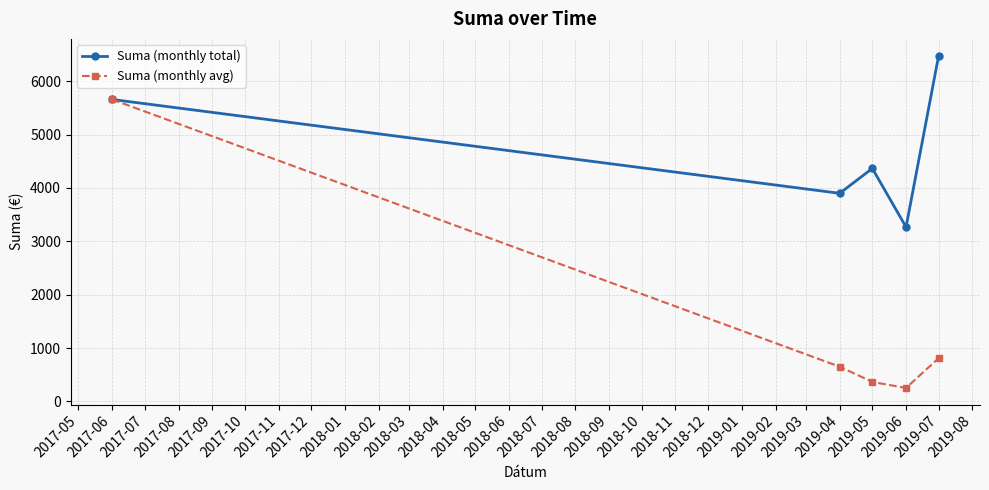

Reading left to right, what are all the values shown in this chart?

Suma (monthly total): 5657.0	3898.7	4365.3	3266.0	6480.6
Suma (monthly avg): 5657.0	649.8	363.8	251.2	810.1